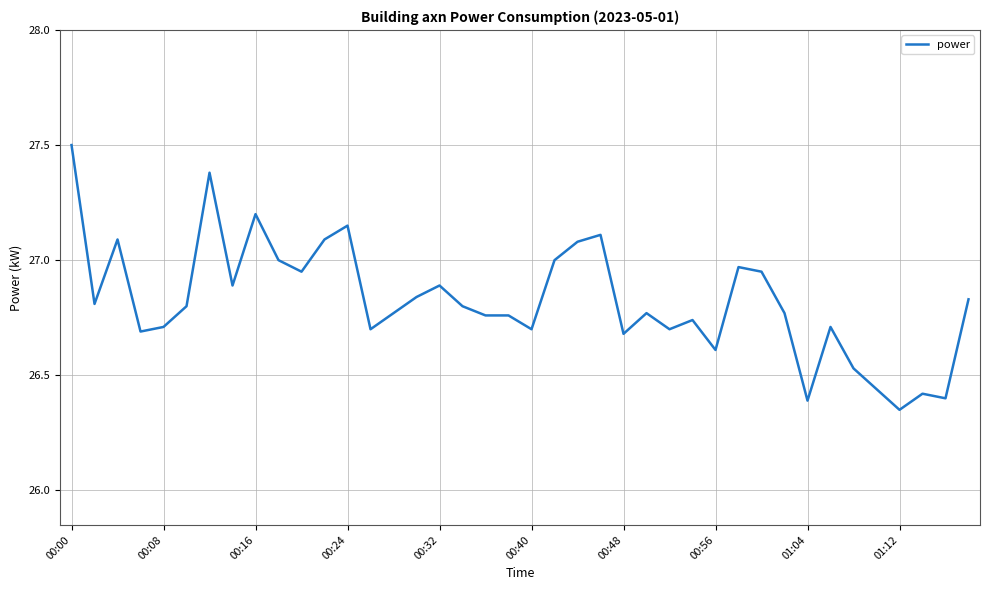

What is the maximum value shown in the chart?

27.5